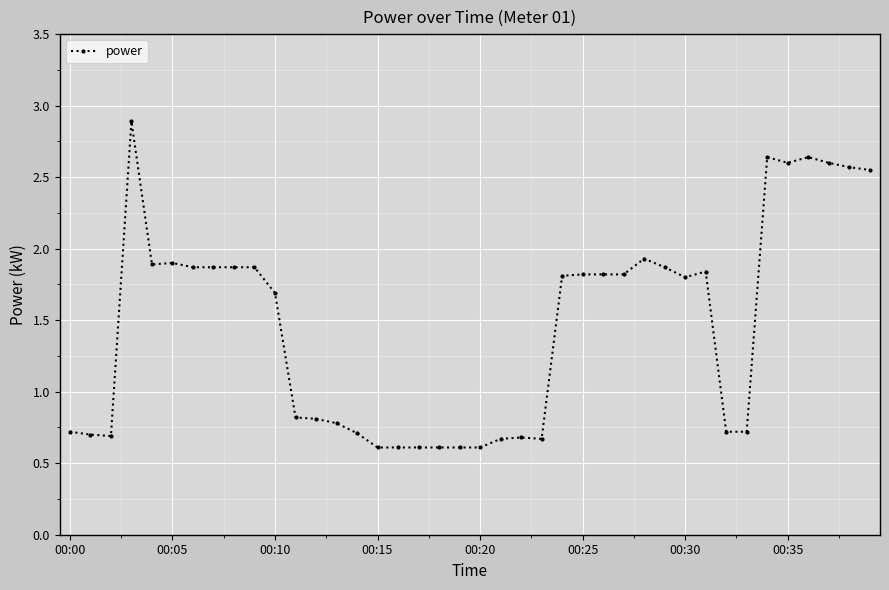

What is the value of the 16th point from the left?

0.6